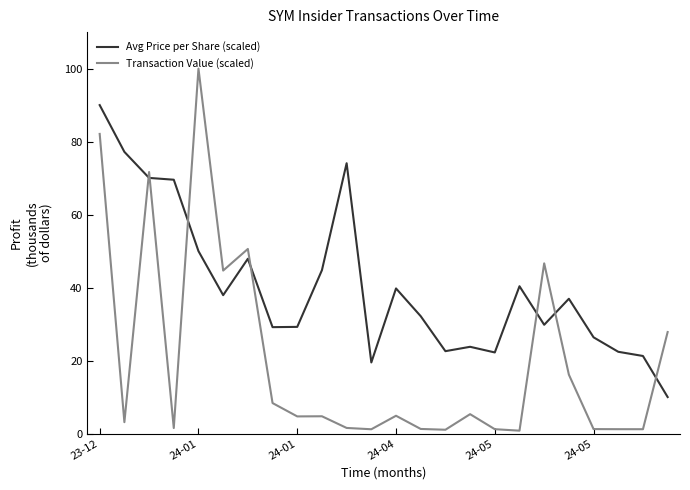

What is the difference between the maximum and minimum values in the Transaction Value (scaled) series?

99.2